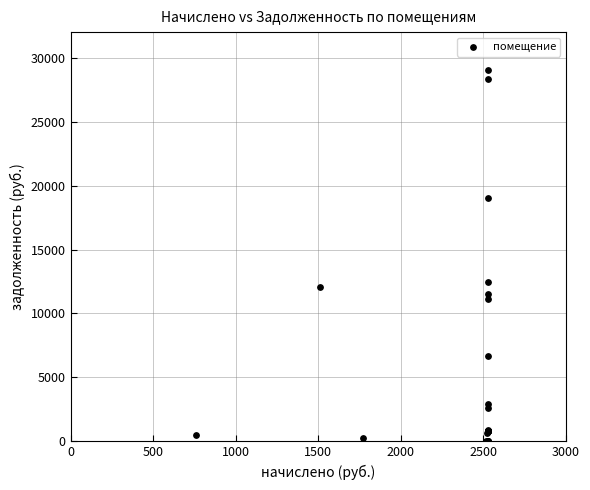

What Y value in the scatter plot is closest to 14519?

12424.2